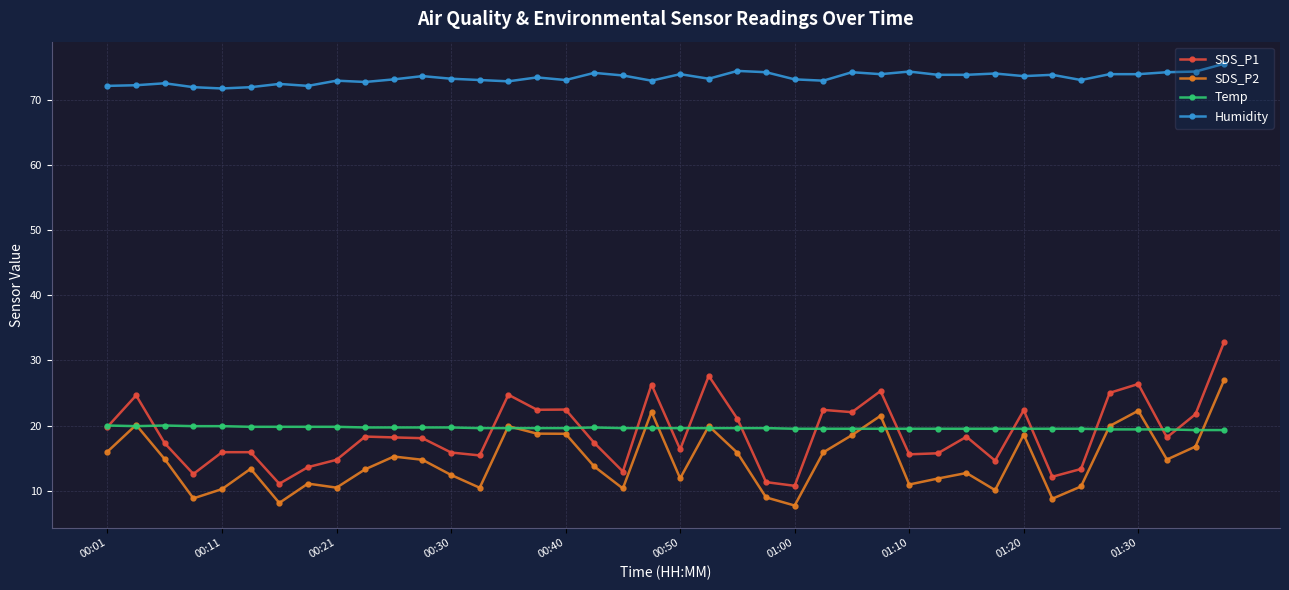

What is the smallest value displayed?

7.7